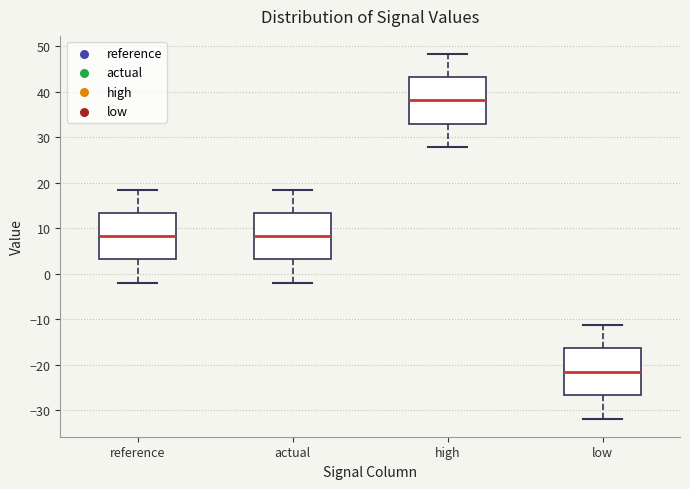

Which box's median line is the lowest?

low